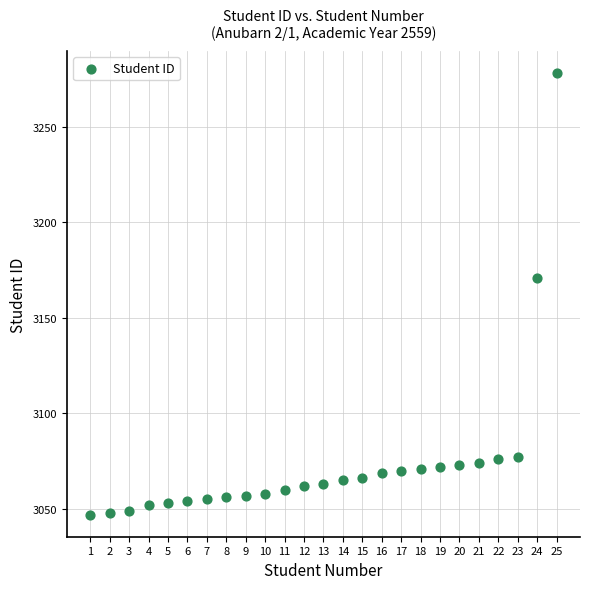

What is the range of Y values (max minus min)?

231